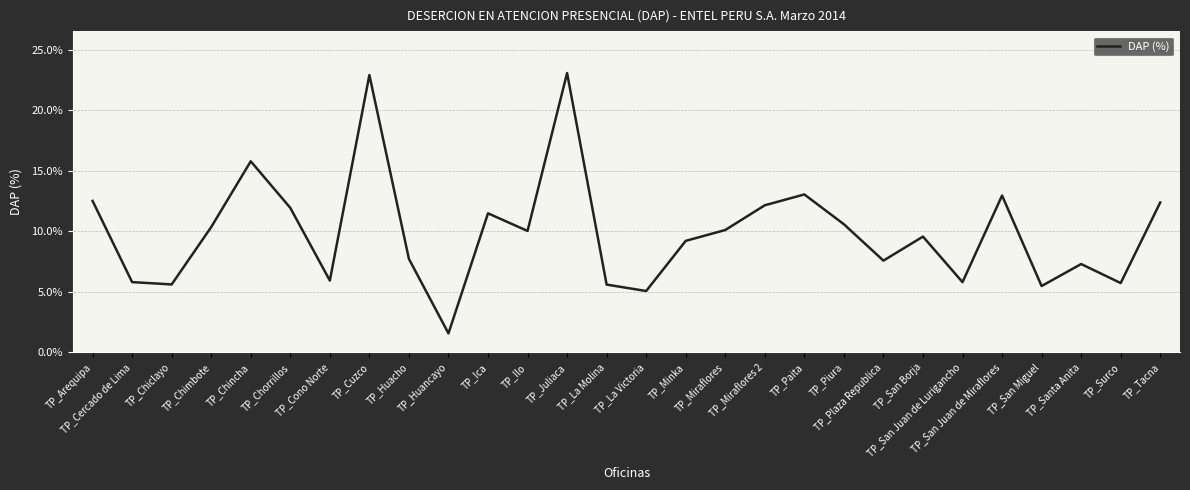

Where is the first local minimum?

TP_Chiclayo